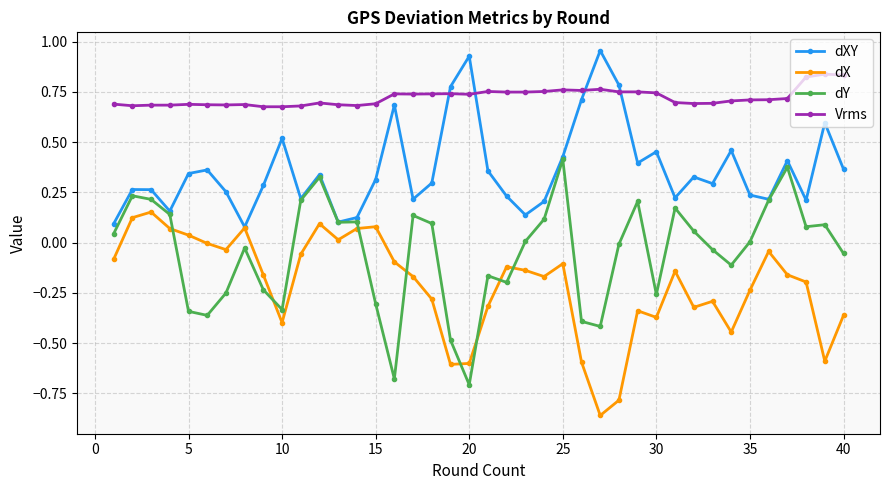

True or false: dXY has more than 0 interior local peaks.

True